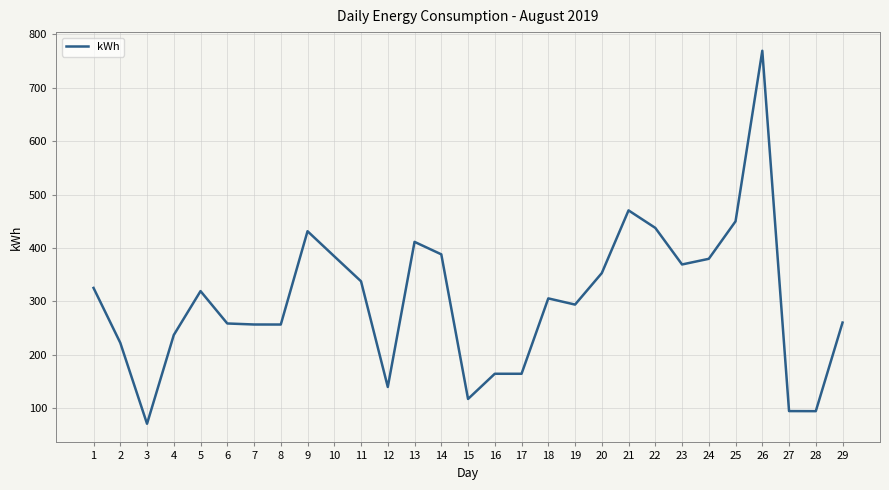

The chart shows a value of 818.2 at 21. True or false?

False